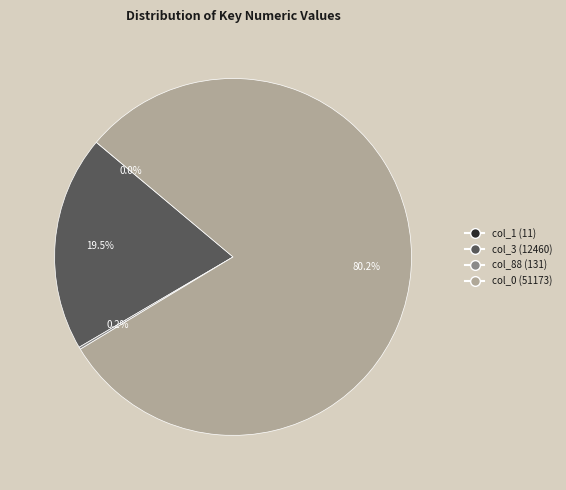

What is the ratio of the value at col_0 (51173) to the value at col_3 (12460)?

4.1